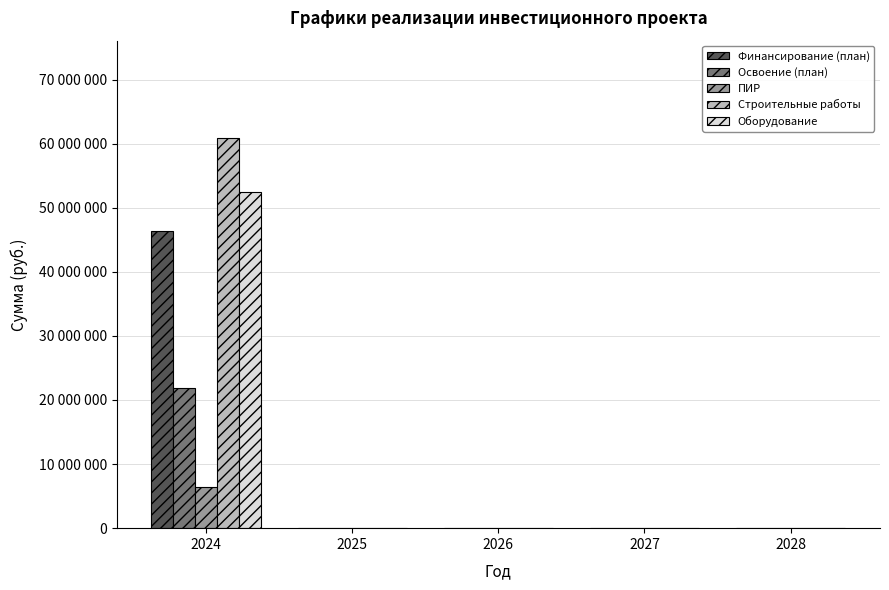

At which label is Финансирование (план) closest to 23167000?

2024